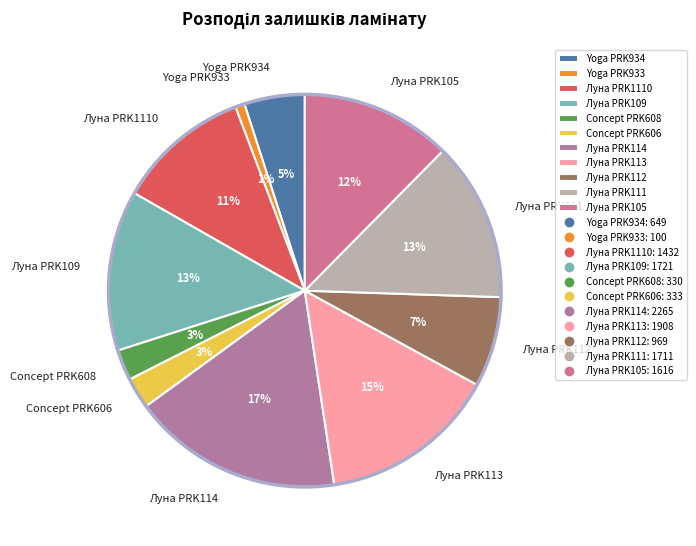

Is the sum of Луна PRK114 and Yoga PRK934 greater than half?

No